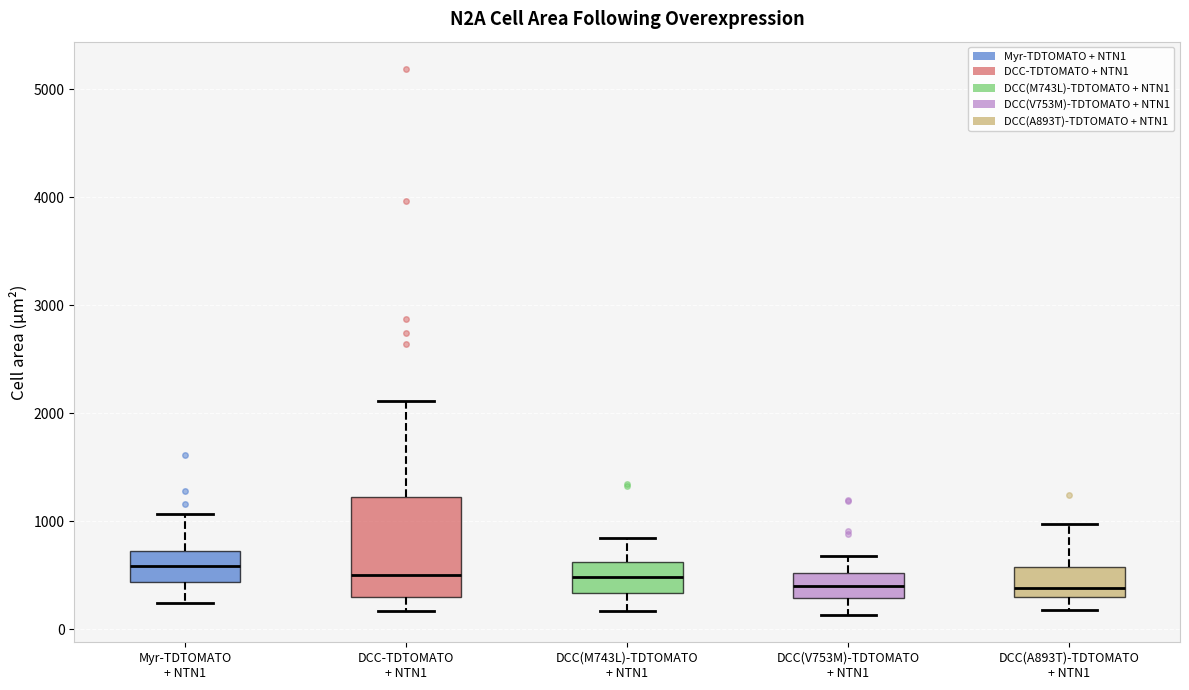

Reading left to right, read every box against the y-axis: the position of its median line, the range the box covers, and the ends of its whiskers. The values are not printed on the chart, so give them approximately, as read against the axis.

Myr-TDTOMATO + NTN1: median 600, box 400 to 700, whiskers 200 to 1100
DCC-TDTOMATO + NTN1: median 500, box 300 to 1200, whiskers 200 to 2100
DCC(M743L)-TDTOMATO + NTN1: median 500, box 300 to 600, whiskers 200 to 800
DCC(V753M)-TDTOMATO + NTN1: median 400, box 300 to 500, whiskers 100 to 700
DCC(A893T)-TDTOMATO + NTN1: median 400, box 300 to 600, whiskers 200 to 1000